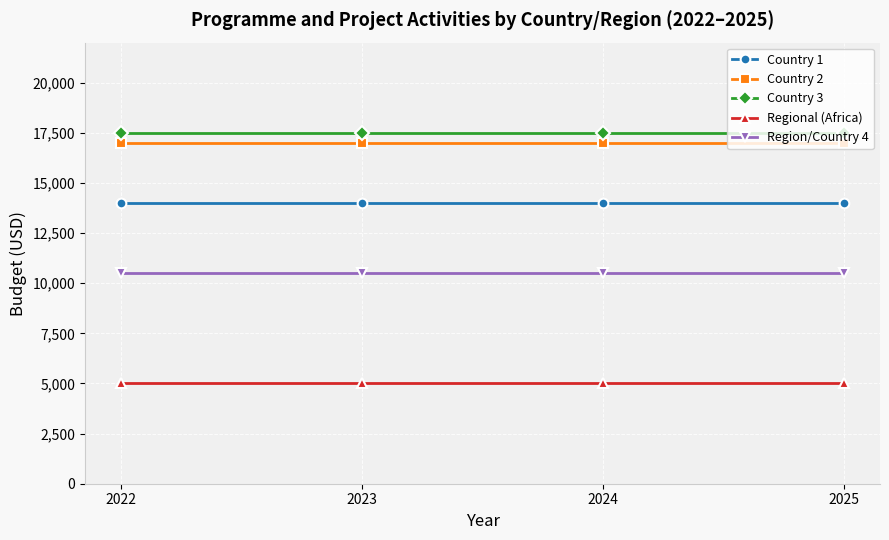

How many distinct data groups are displayed?

5